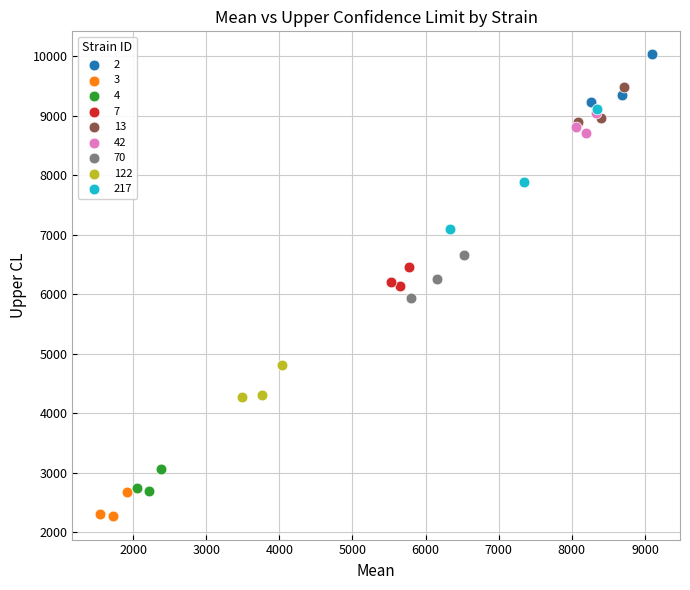

Which series has the widest spread of Y values?

217